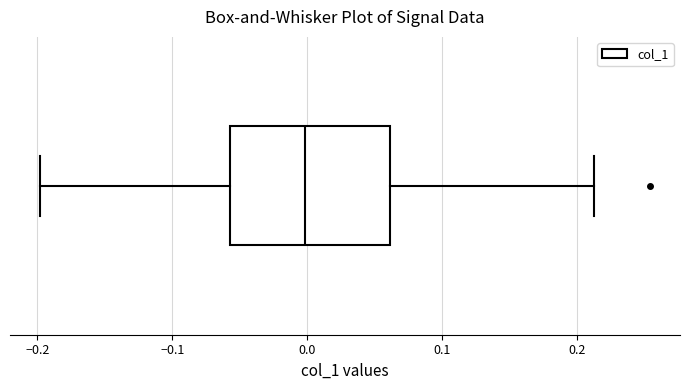

Read this box plot against the x-axis: the position of the median line, the range covered by the box, and the ends of both whiskers. The values are not printed on the chart, so give them approximately, as read against the axis.

median 0.00, box -0.06 to 0.06, whiskers -0.20 to 0.21